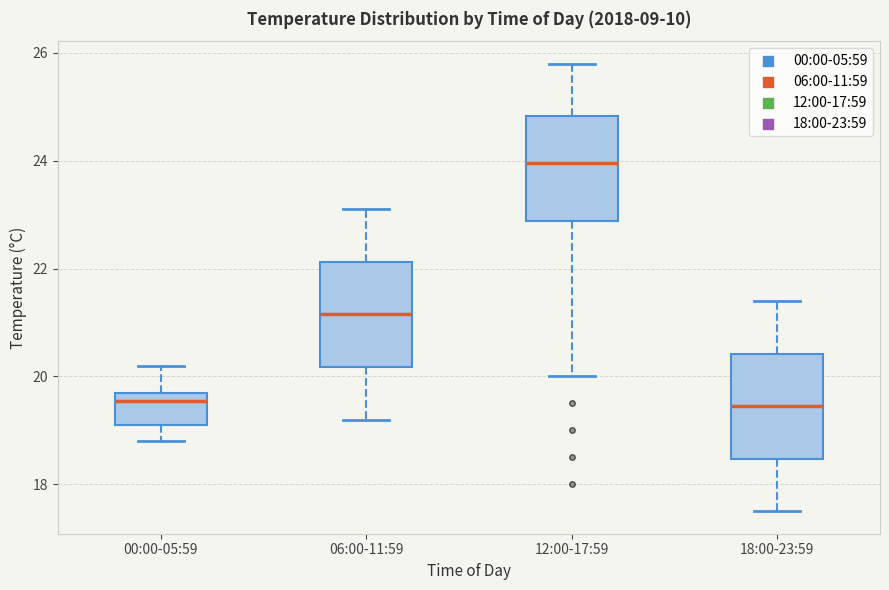

Where is the lower edge of the box for 06:00-11:59 on the y-axis? The values are not printed on the chart, so give them approximately, as read against the axis.

20.2